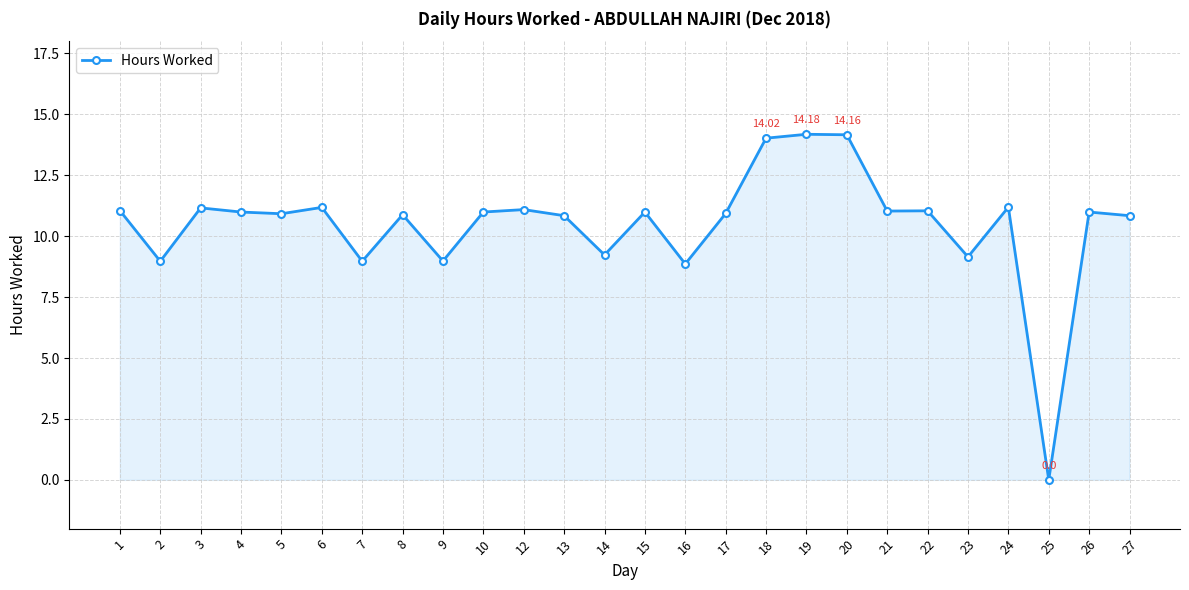

True or false: the data has more than 1 interior local peaks.

True